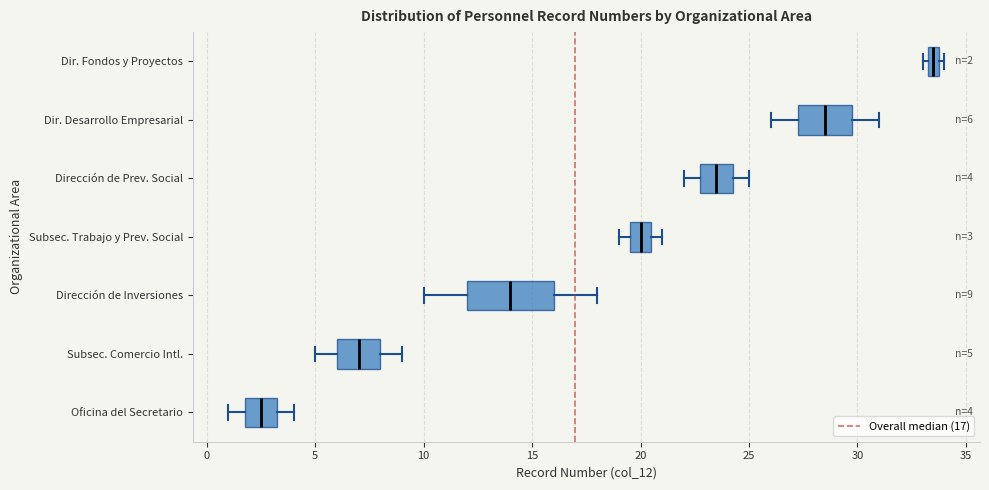

Comparing the boxes themselves (not the whiskers), which one is the widest?

Dirección de Inversiones